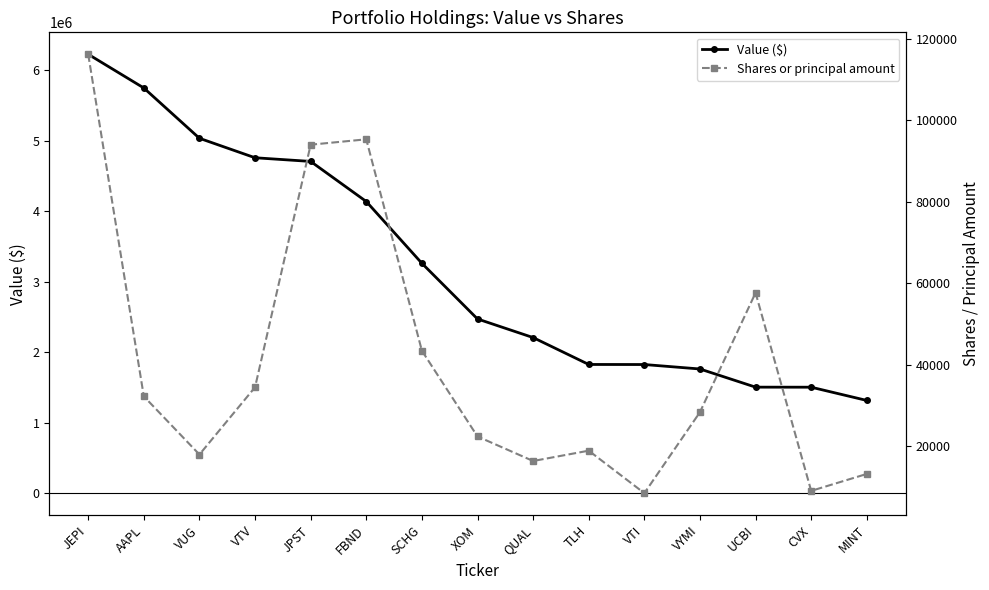

What are all the series names shown in the legend?

Value ($), Shares or principal amount